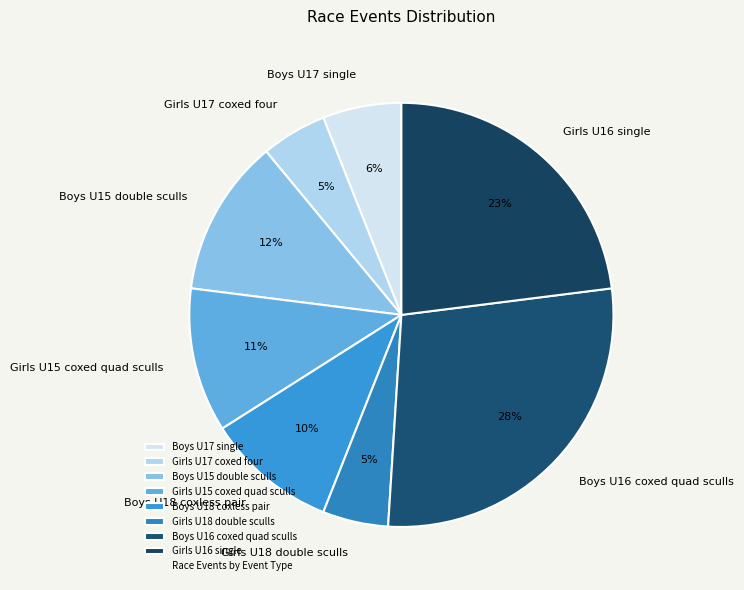

To the nearest percent, what is the average slice percentage?

12%